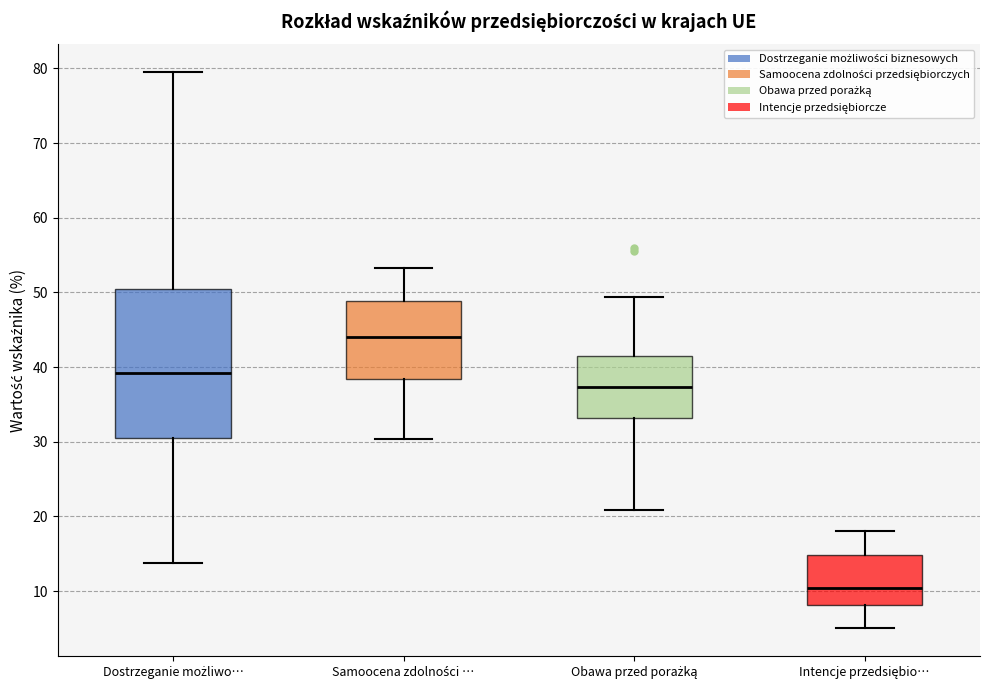

Reading left to right, read every box against the y-axis: the position of its median line, the range the box covers, and the ends of its whiskers. The values are not printed on the chart, so give them approximately, as read against the axis.

Dostrzeganie możliwo…: median 39, box 31 to 51, whiskers 14 to 80
Samoocena zdolności …: median 44, box 38 to 49, whiskers 30 to 53
Obawa przed porażką: median 37, box 33 to 42, whiskers 21 to 49
Intencje przedsiębio…: median 10, box 8 to 15, whiskers 5 to 18